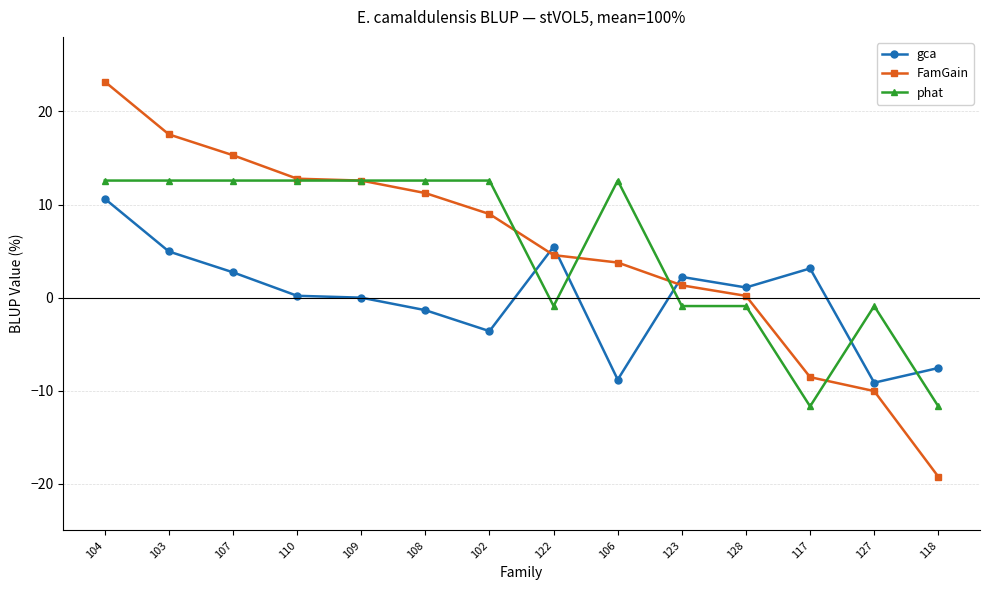

At which category does the chart reach its minimum across all series?

118